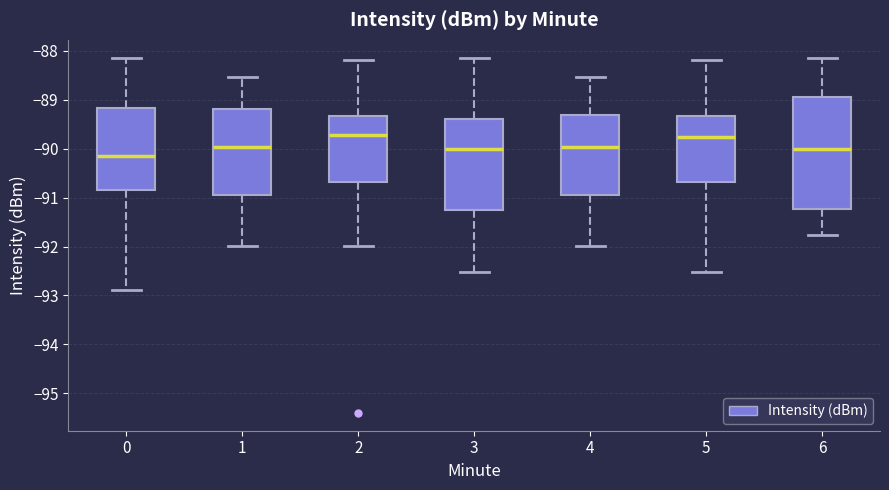

Which box's median line is the lowest?

0